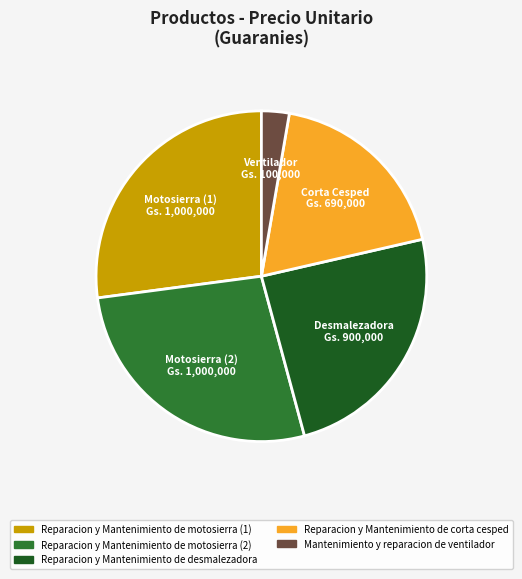

How many slices are in this pie chart?

5